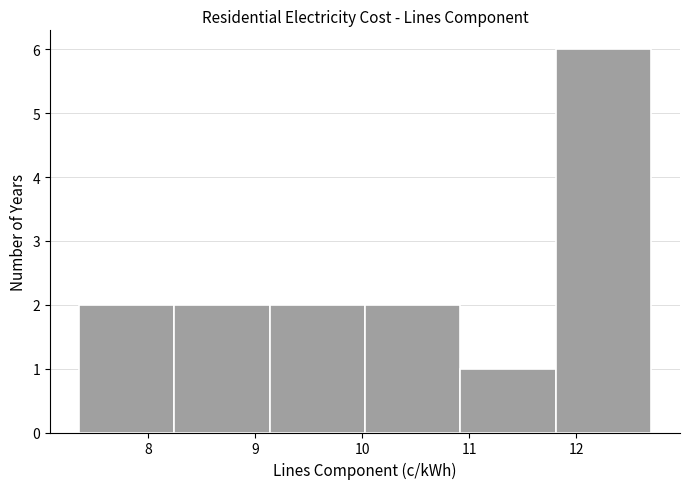

Reading left to right, transcribe this chart: for each bar, give the range it covers on the x-axis and its height. Neither the bar edges nor the heights are printed on the chart, so give them approximately, as read against the axes.

7.3 to 8.2: 2
8.2 to 9.1: 2
9.1 to 10.0: 2
10.0 to 10.9: 2
10.9 to 11.8: 1
11.8 to 12.7: 6